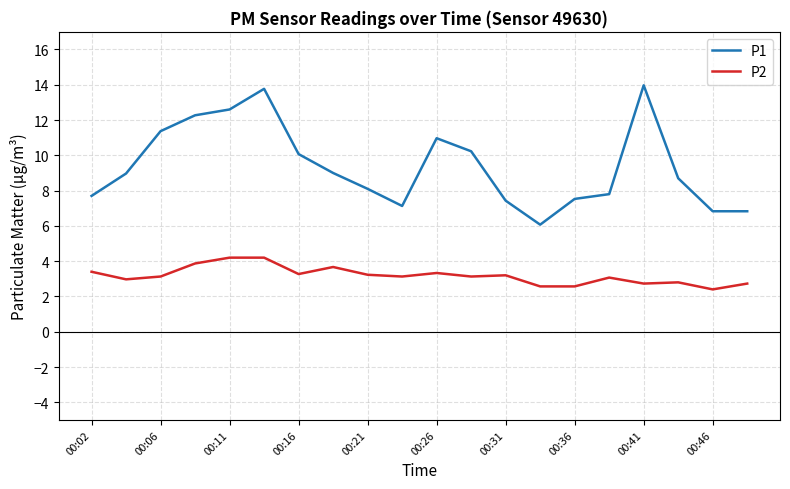

True or false: P2 and P1 intersect in this chart.

False